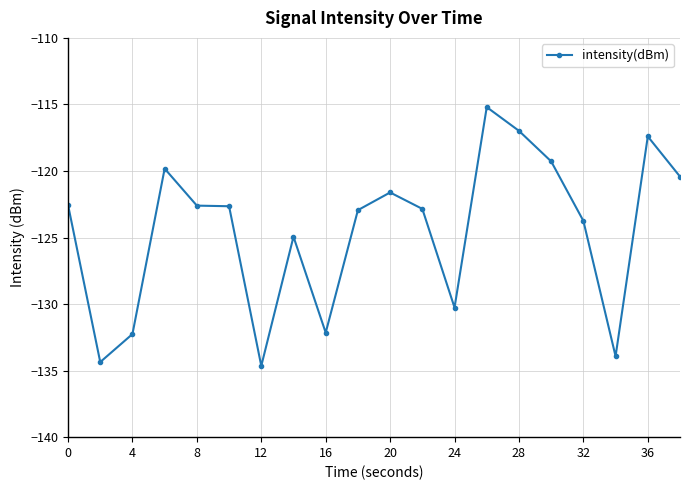

What is the difference between the second highest and minimum values?

17.7